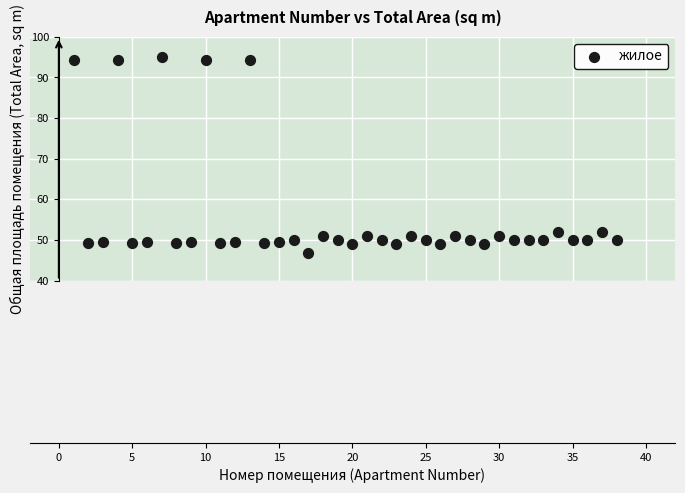

What is the range of Y values (max minus min)?

48.2